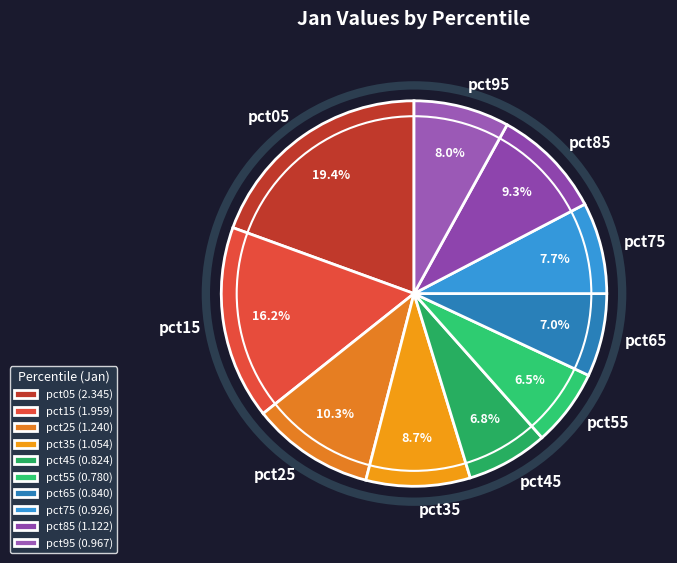

The pct65 slice represents 22% of the pie. True or false?

False